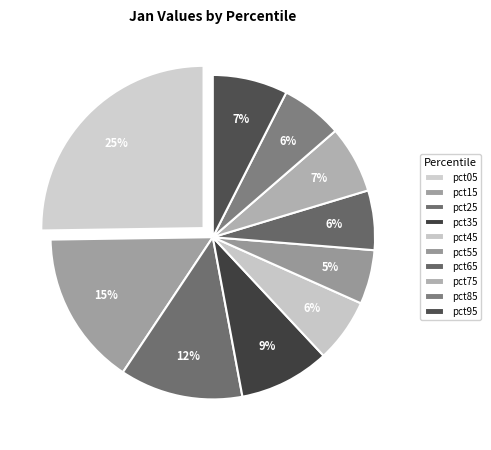

Count the number of slices in the pie.

10